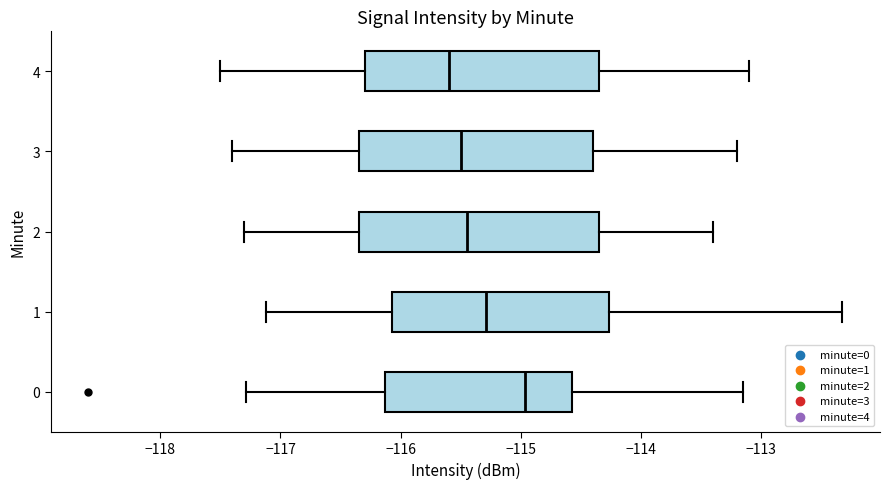

Reading bottom to top, transcribe this box plot: for each box, give where its median line is, the range the box spans, and where its two whiskers end, as read against the x-axis. The values are not printed on the chart, so give them approximately, as read against the axis.

0: median -115.0, box -116.1 to -114.6, whiskers -117.3 to -113.1
1: median -115.3, box -116.1 to -114.3, whiskers -117.1 to -112.3
2: median -115.4, box -116.3 to -114.3, whiskers -117.3 to -113.4
3: median -115.5, box -116.3 to -114.4, whiskers -117.4 to -113.2
4: median -115.6, box -116.3 to -114.3, whiskers -117.5 to -113.1